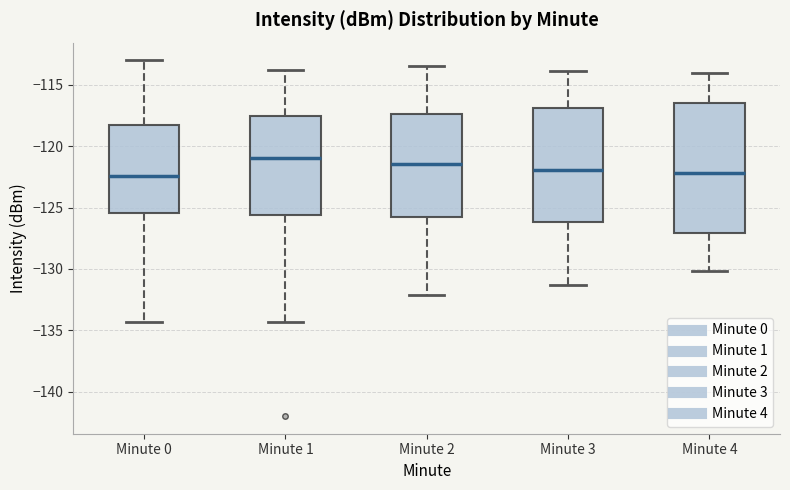

Which box's median line is the highest?

Minute 1